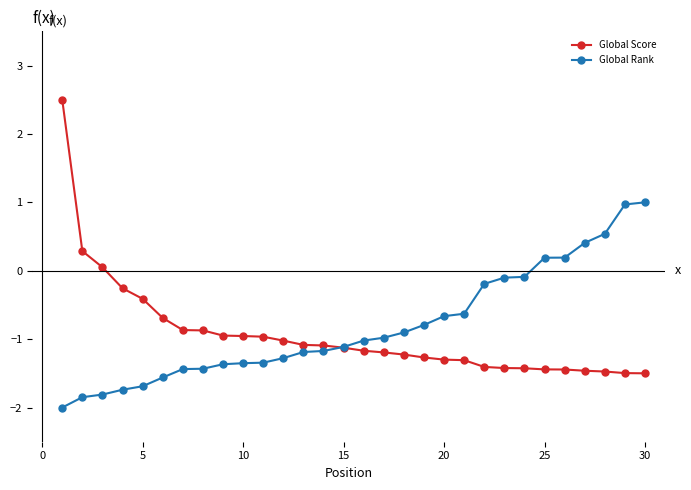

Count the number of data series in this chart.

2